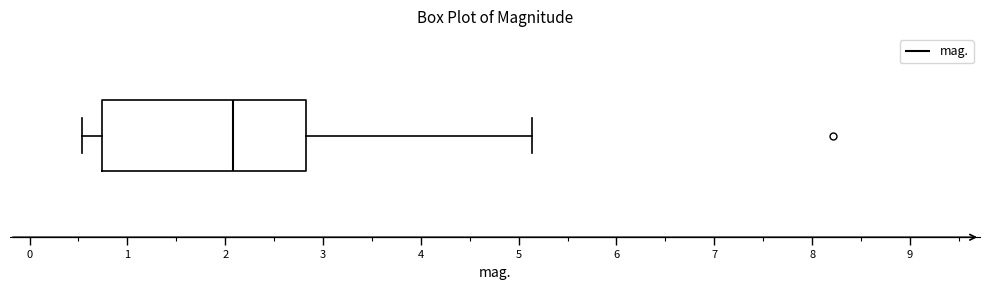

Read this box plot against the x-axis: the position of the median line, the range covered by the box, and the ends of both whiskers. The values are not printed on the chart, so give them approximately, as read against the axis.

median 2.1, box 0.7 to 2.8, whiskers 0.5 to 5.1